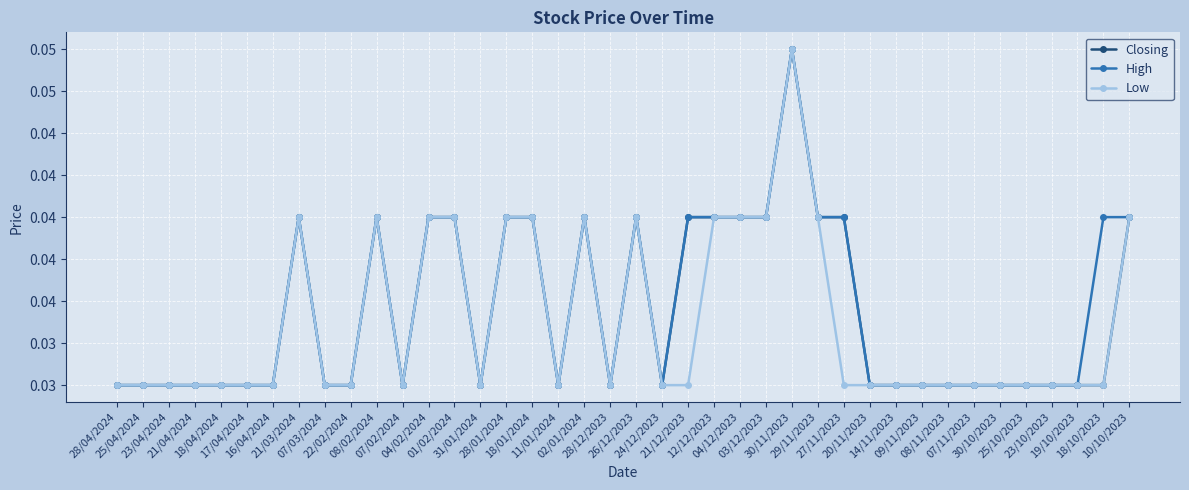

What are all the series names shown in the legend?

Closing, High, Low